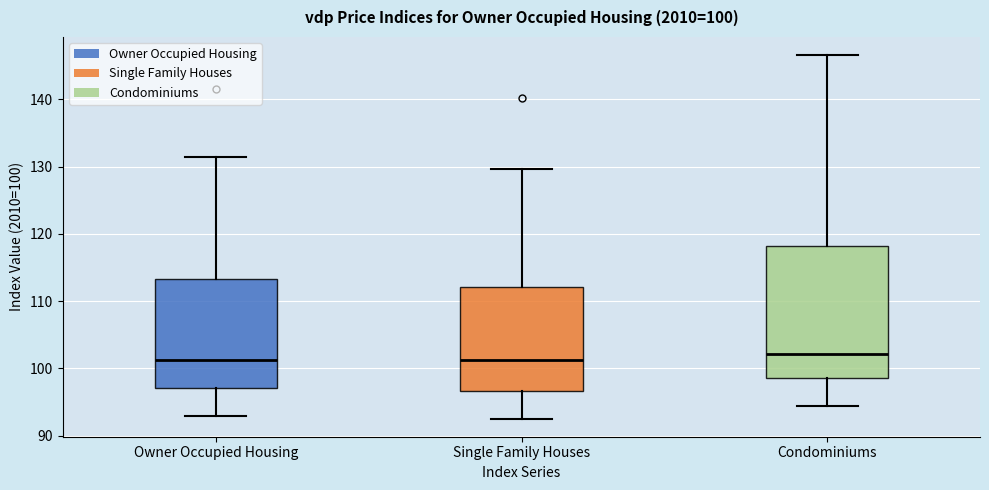

Which box is the tallest, from its lower edge to its upper edge?

Condominiums